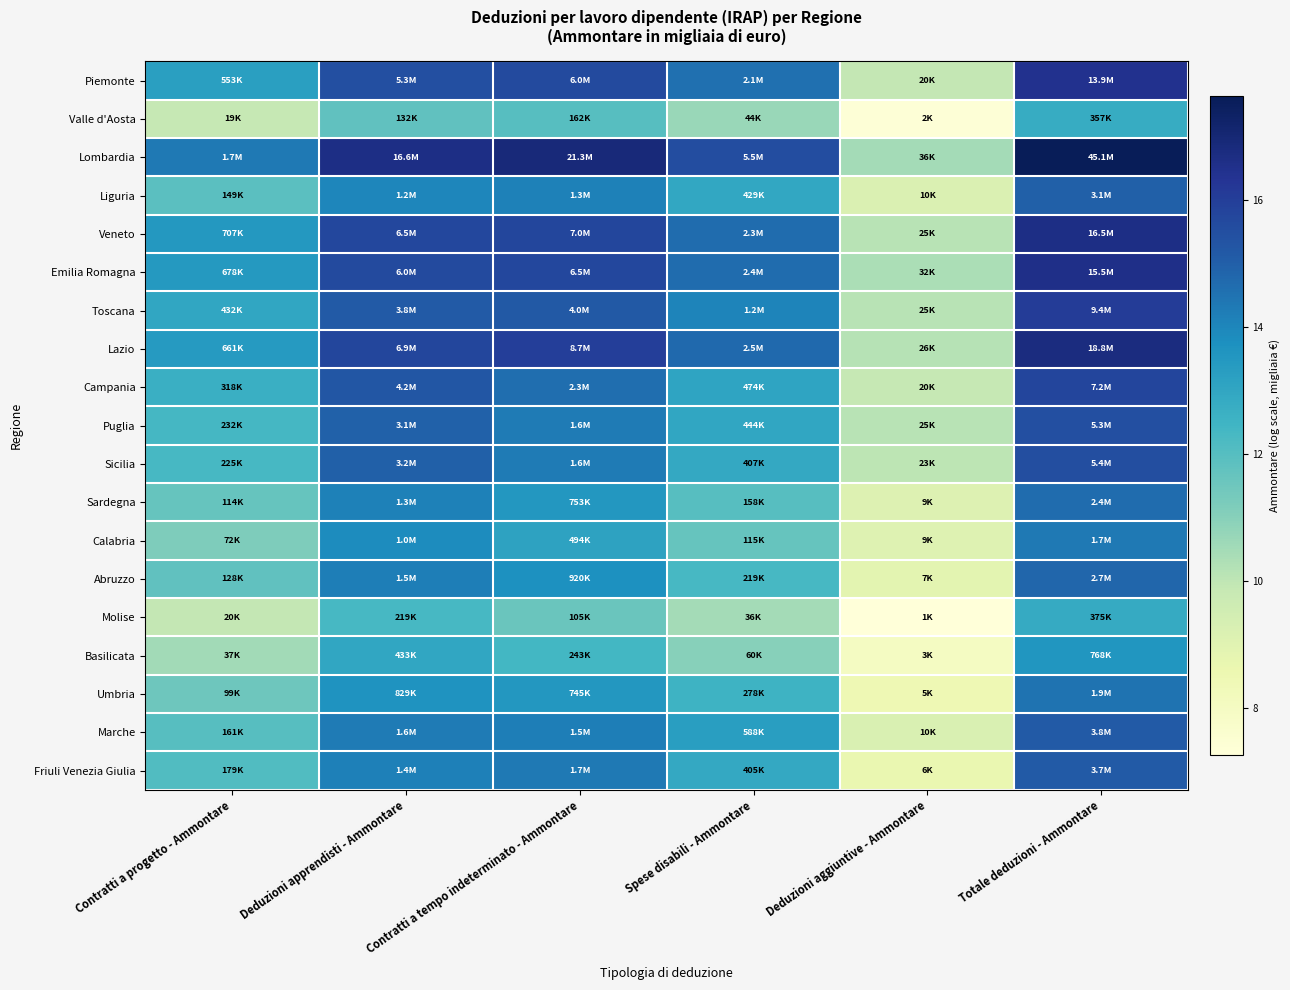

How many data points does each series have?

6